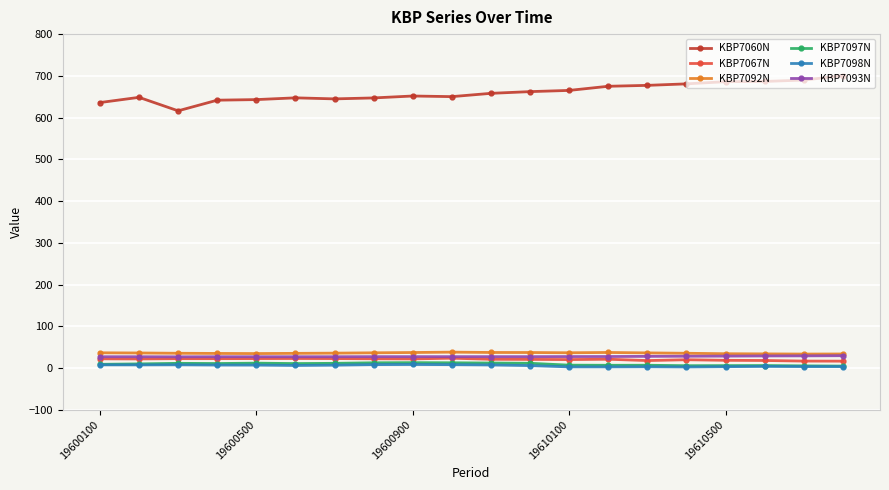

What is the greatest value displayed?

700.5